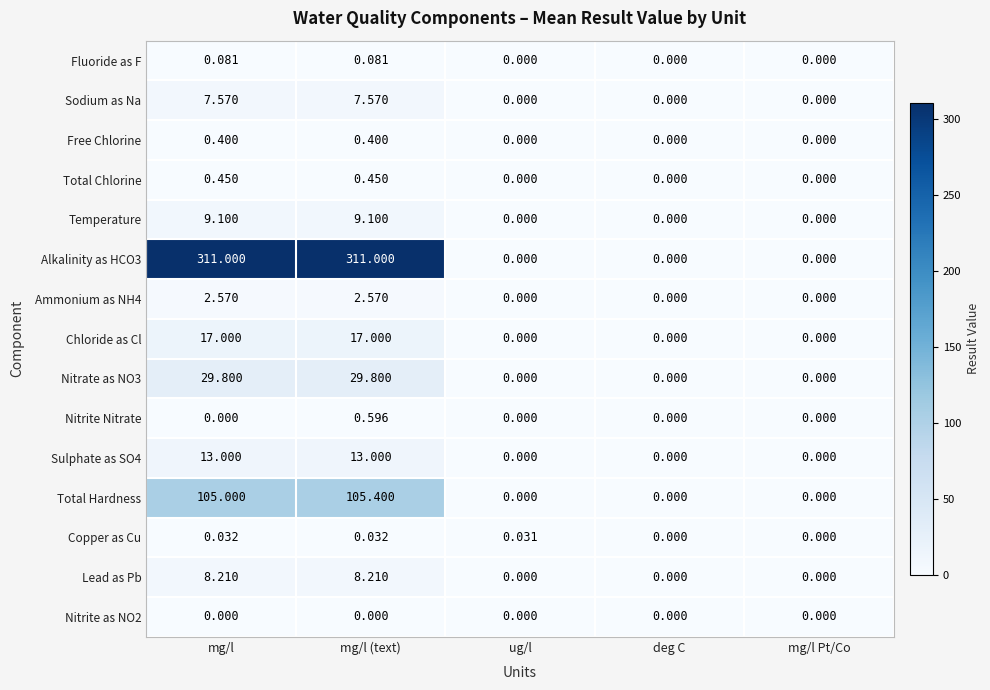

At which category is the sum across all series the highest?

mg/l (text)